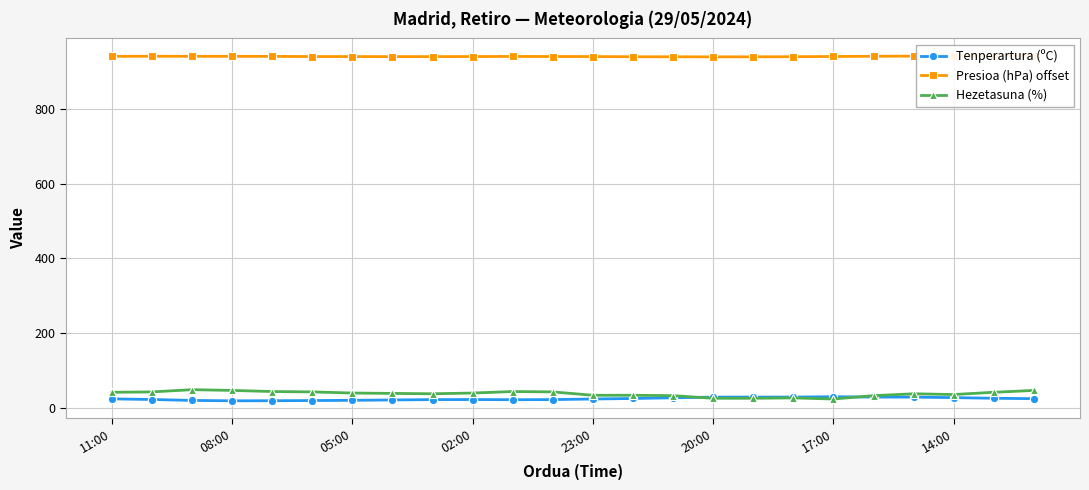

In Hezetasuna (%), how many points are lower than both neighbors (excluding endpoints)?

3